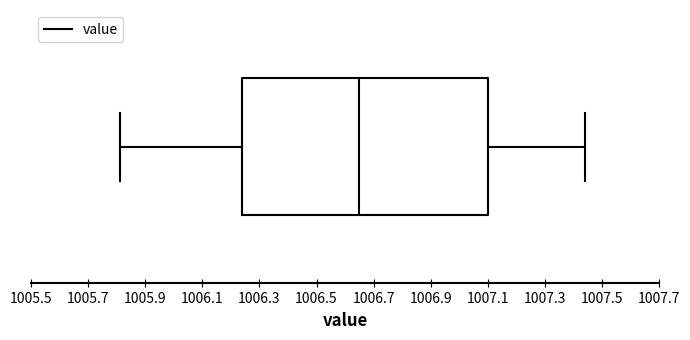

Read this box plot against the x-axis: the position of the median line, the range covered by the box, and the ends of both whiskers. The values are not printed on the chart, so give them approximately, as read against the axis.

median 1006.66, box 1006.24 to 1007.10, whiskers 1005.82 to 1007.44